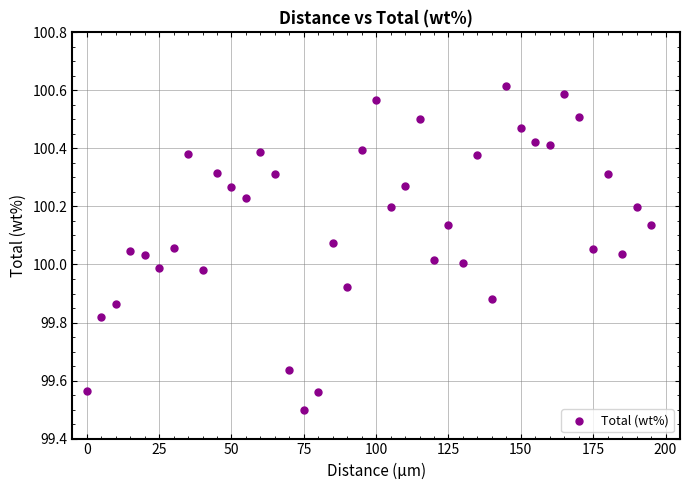

What is the range of X values (max minus min)?

195.0